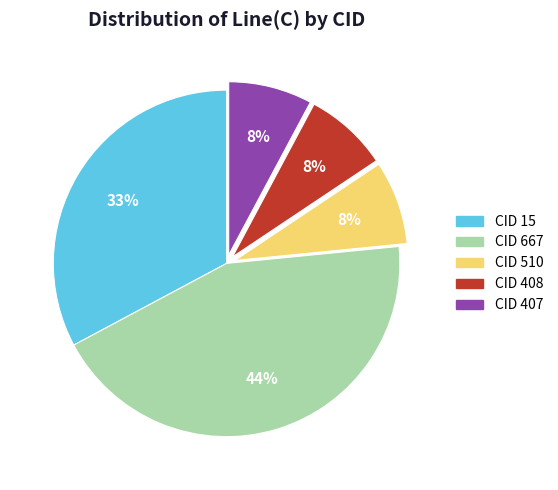

Does any single category account for the majority?

No